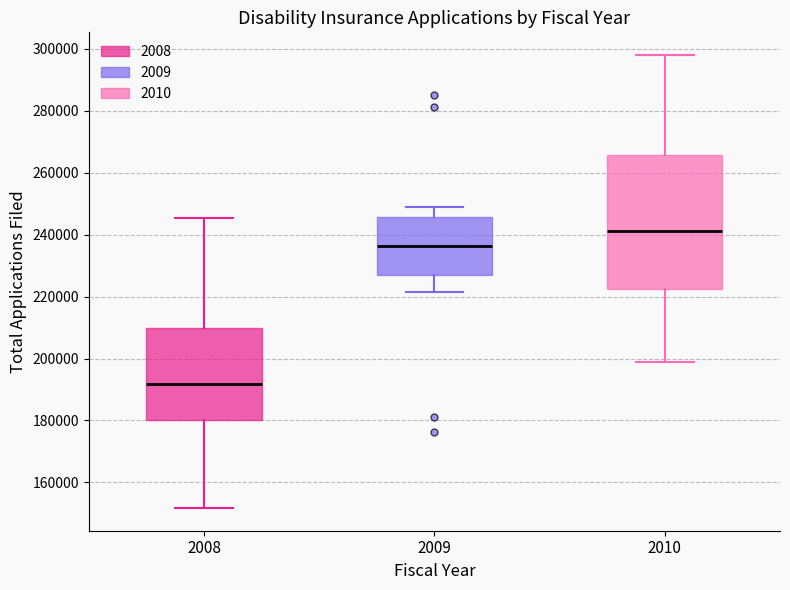

Which box is the tallest, from its lower edge to its upper edge?

2010